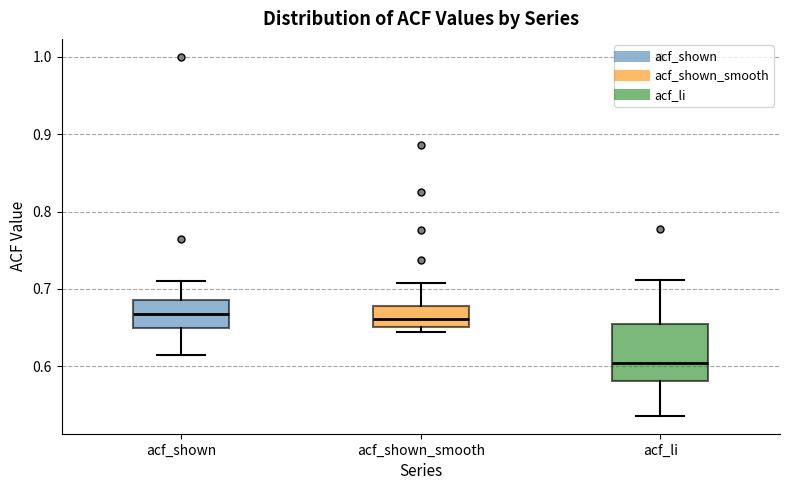

Which box's median line is the lowest?

acf_li